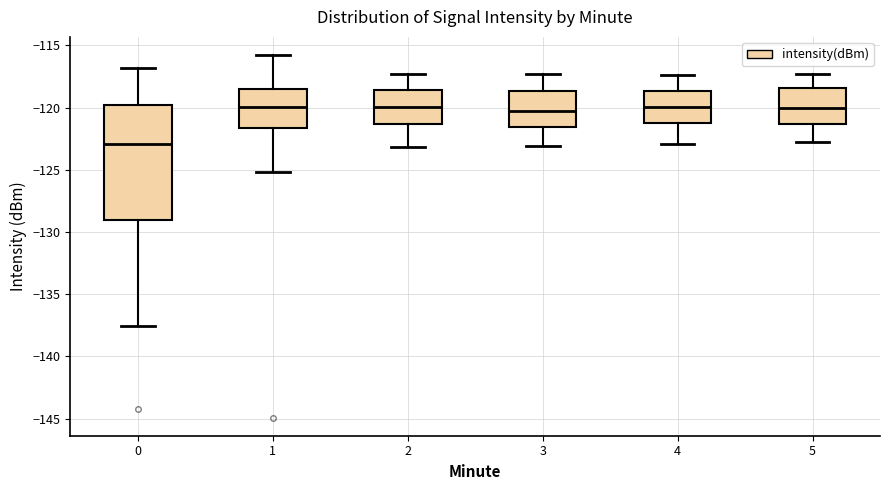

Which box has the lowest median line?

0